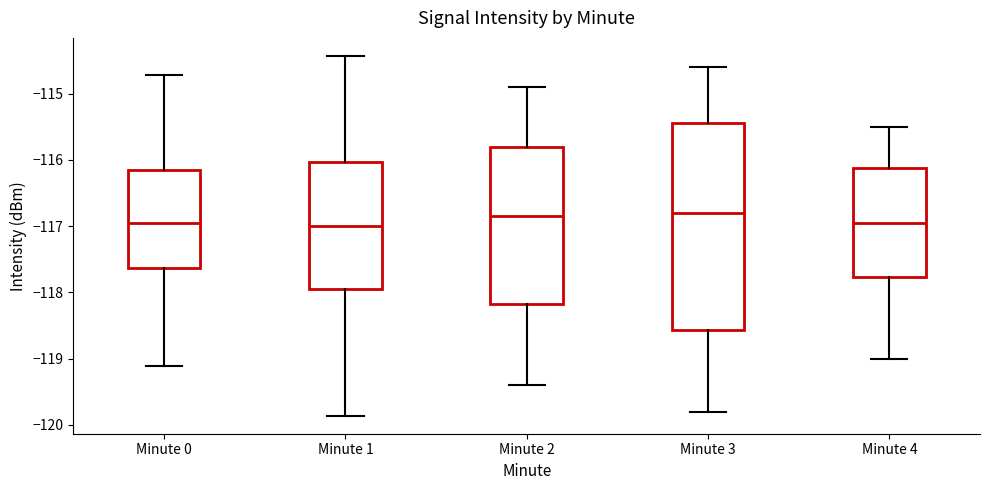

Reading left to right, transcribe this box plot: for each box, give where its median line is, the range the box spans, and where its two whiskers end, as read against the y-axis. The values are not printed on the chart, so give them approximately, as read against the axis.

Minute 0: median -117.0, box -117.6 to -116.1, whiskers -119.1 to -114.7
Minute 1: median -117.0, box -117.9 to -116.0, whiskers -119.9 to -114.4
Minute 2: median -116.8, box -118.2 to -115.8, whiskers -119.4 to -114.9
Minute 3: median -116.8, box -118.6 to -115.4, whiskers -119.8 to -114.6
Minute 4: median -116.9, box -117.8 to -116.1, whiskers -119.0 to -115.5